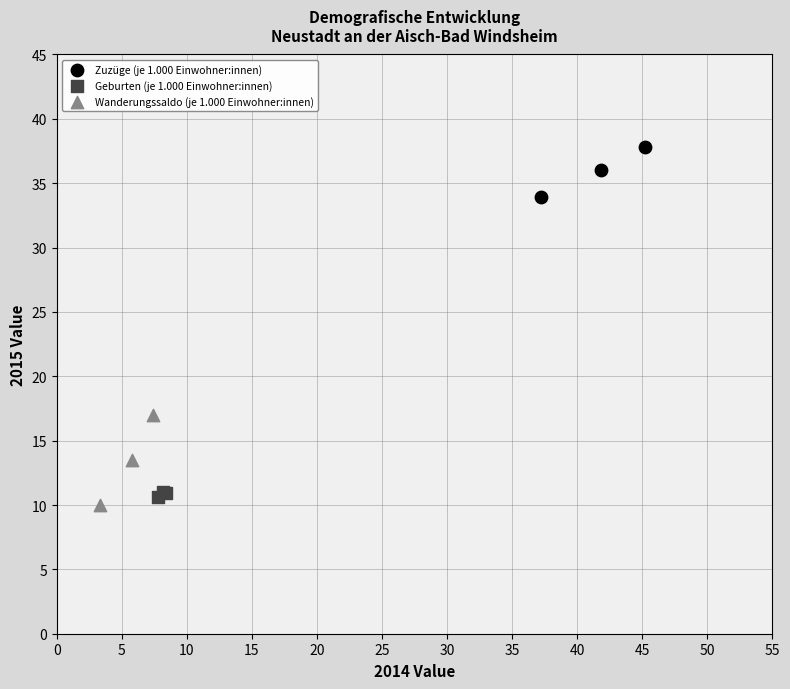

Which series contains the highest Y value?

Zuzüge (je 1.000 Einwohner:innen)